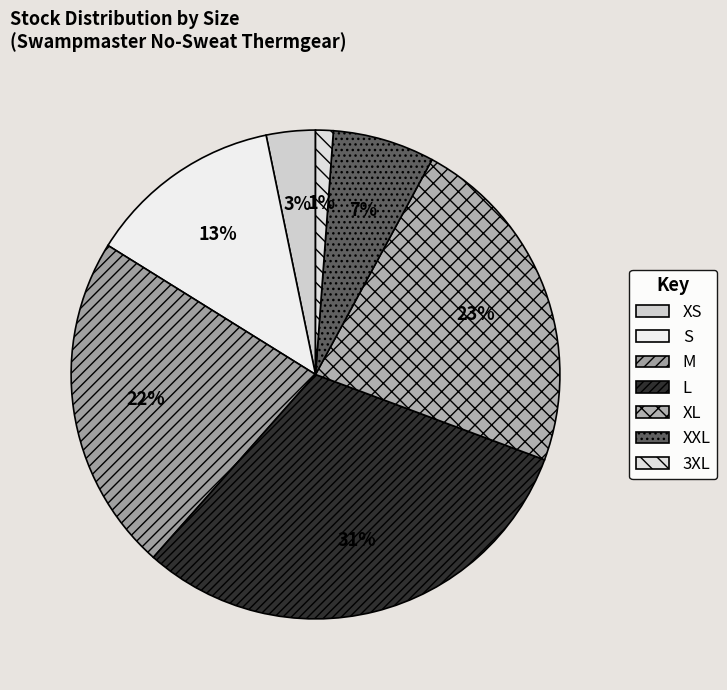

Between XS and M, which is larger?

M